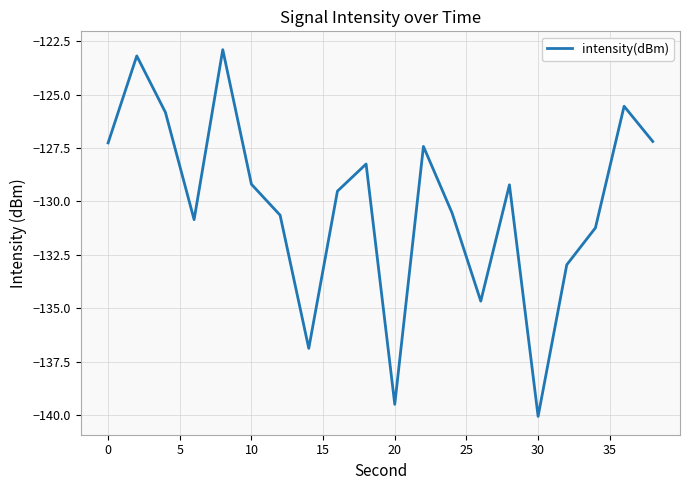

What is the minimum value shown in the chart?

-140.1